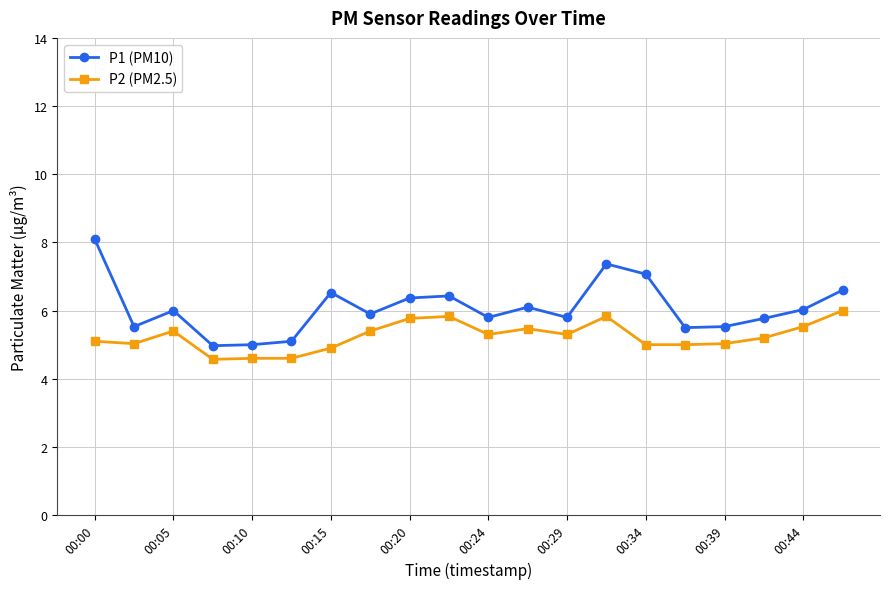

True or false: P1 (PM10) has more than 1 interior local peaks.

True